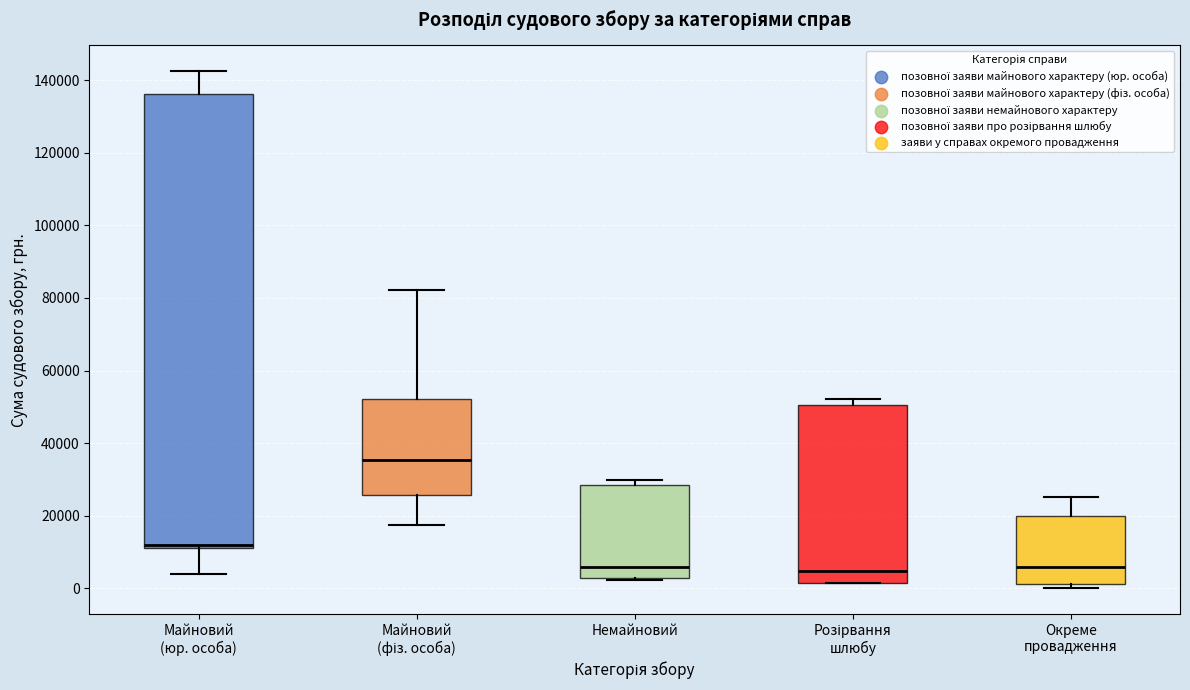

Reading left to right, read every box against the y-axis: the position of its median line, the range the box covers, and the ends of its whiskers. The values are not printed on the chart, so give them approximately, as read against the axis.

Майновий (юр. особа): median 12000 (just above the box's lower edge), box 12000 to 136000, whiskers 4000 to 142000
Майновий (фіз. особа): median 36000, box 26000 to 52000, whiskers 18000 to 82000
Немайновий: median 6000, box 2000 to 28000, whiskers 2000 (just below the box's lower edge) to 30000
Розірвання шлюбу: median 4000, box 2000 to 50000, whiskers 2000 to 52000
Окреме провадження: median 6000, box 2000 to 20000, whiskers 0 to 26000